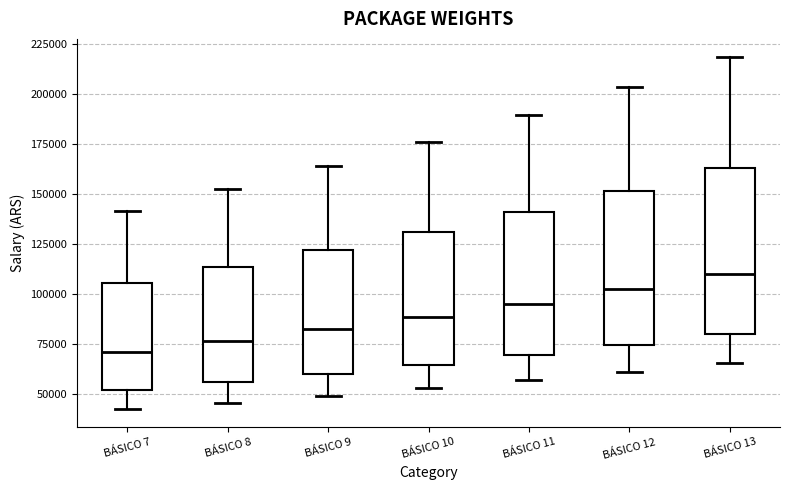

Where is the lower edge of the box for BÁSICO 8 on the y-axis? The values are not printed on the chart, so give them approximately, as read against the axis.

55000